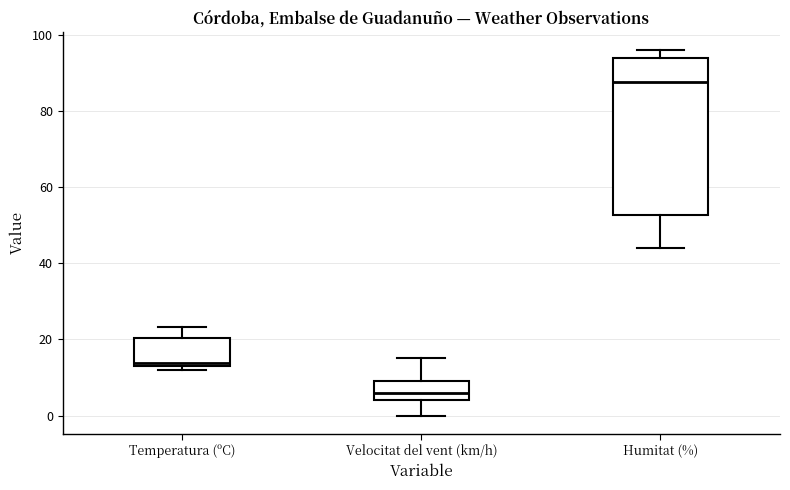

Reading left to right, read every box against the y-axis: the position of its median line, the range the box covers, and the ends of its whiskers. The values are not printed on the chart, so give them approximately, as read against the axis.

Temperatura (ºC): median 14, box 12 to 20, whiskers 12 (just below the box's lower edge) to 24
Velocitat del vent (km/h): median 6, box 4 to 10, whiskers 0 to 16
Humitat (%): median 88, box 52 to 94, whiskers 44 to 96